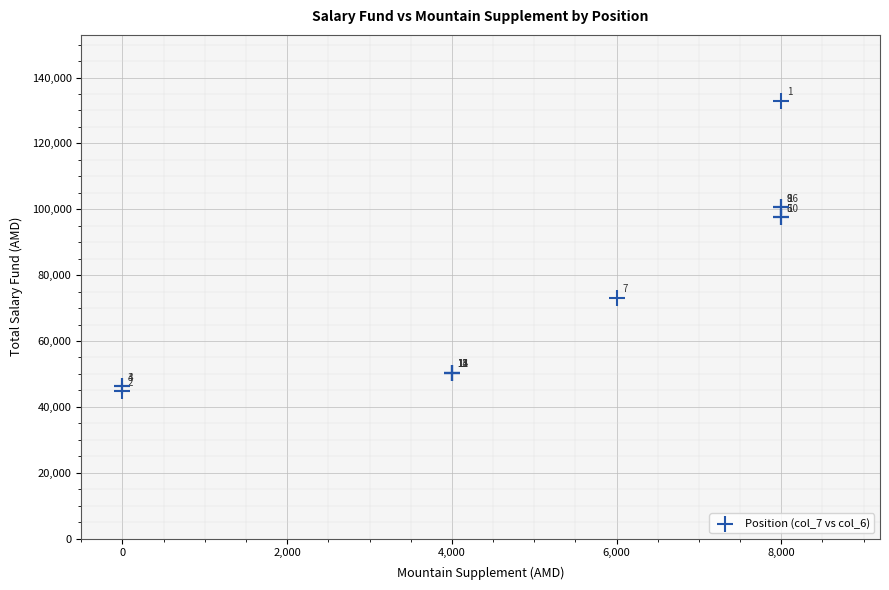

What Y value in the scatter plot is closest to 88903?

97611